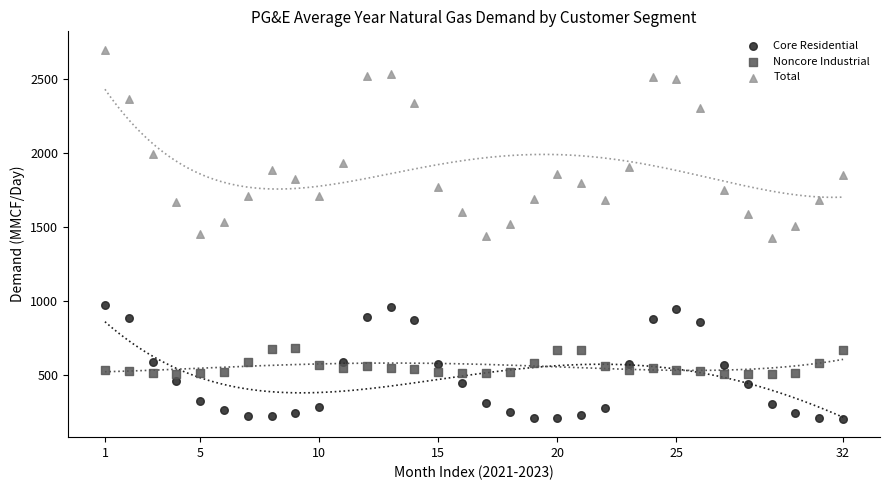

In the Total series, what Y value is closest to 2059?

1992